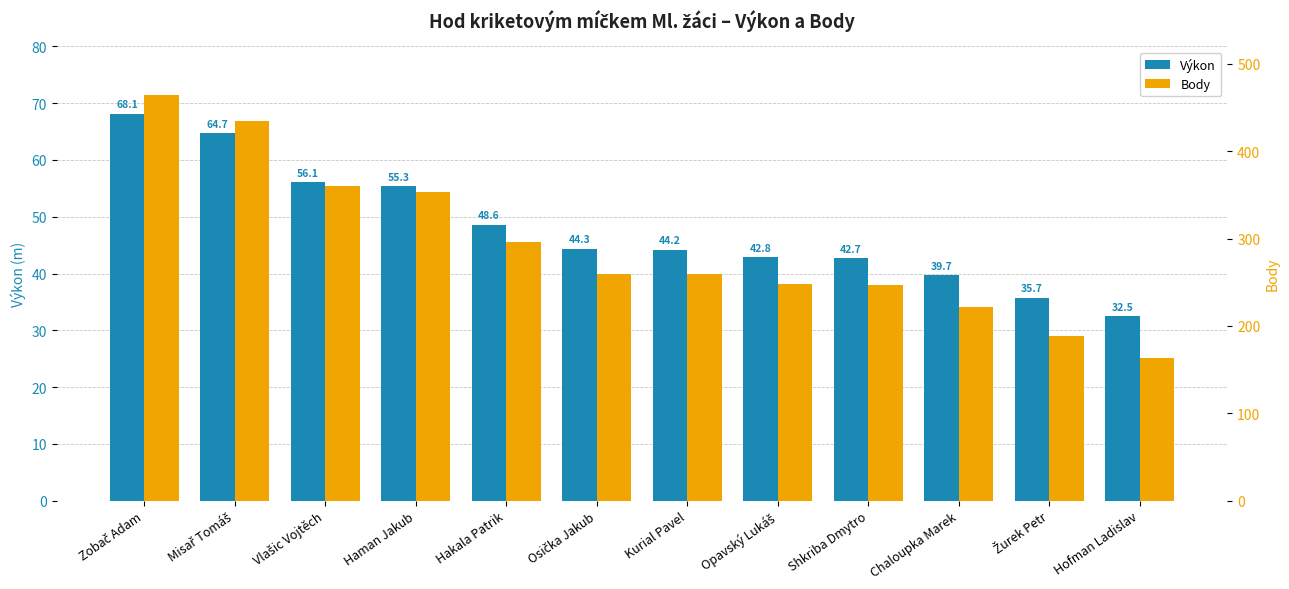

What is the difference between the second highest and second lowest values in the Výkon series?

29.0